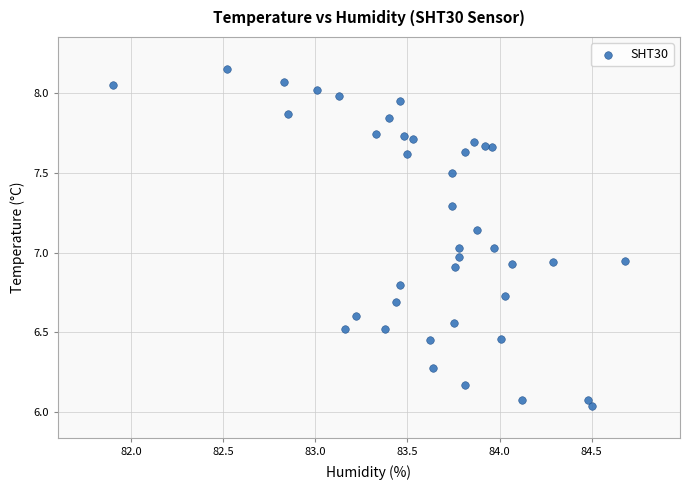

What is the range of Y values (max minus min)?

2.1